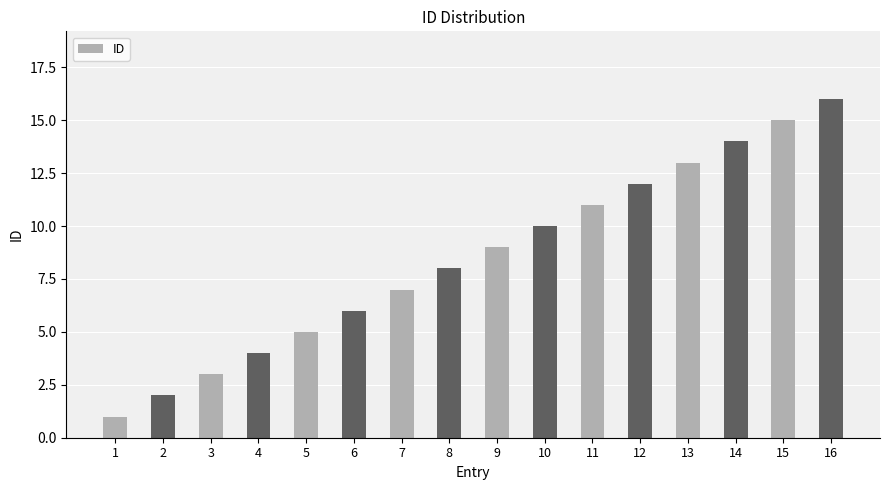

Between 16 and 5, which is larger?

16